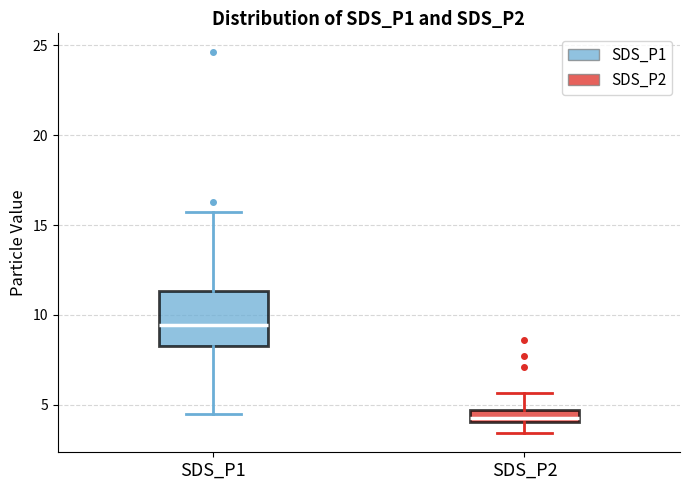

Where does the lower whisker of the box for SDS_P1 end on the y-axis? The values are not printed on the chart, so give them approximately, as read against the axis.

4.5